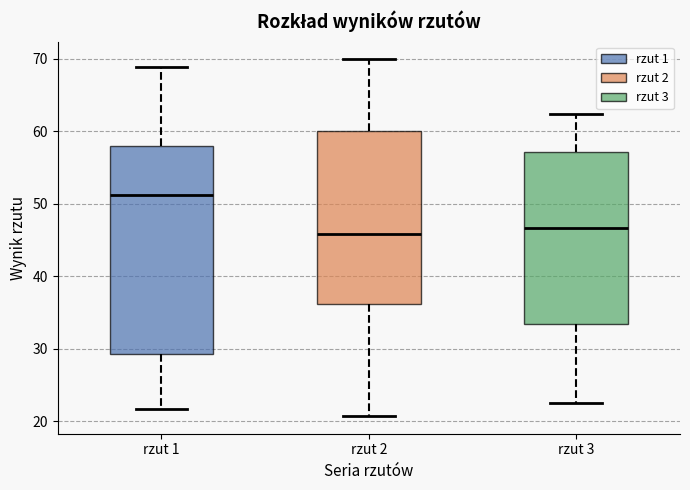

Which box is the tallest, from its lower edge to its upper edge?

rzut 1